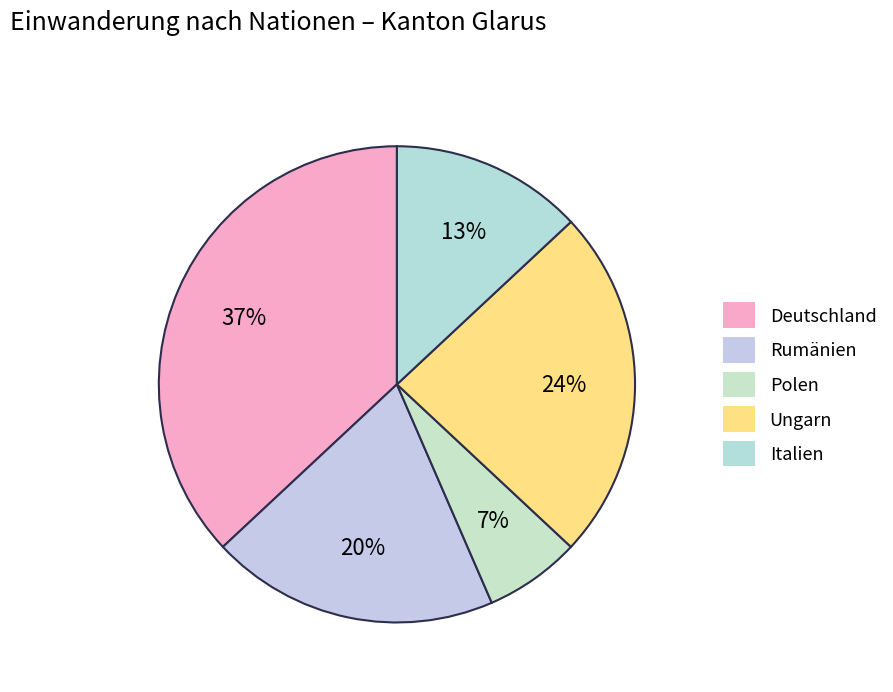

To the nearest percent, what is the difference between the largest and smallest slice percentages?

30%